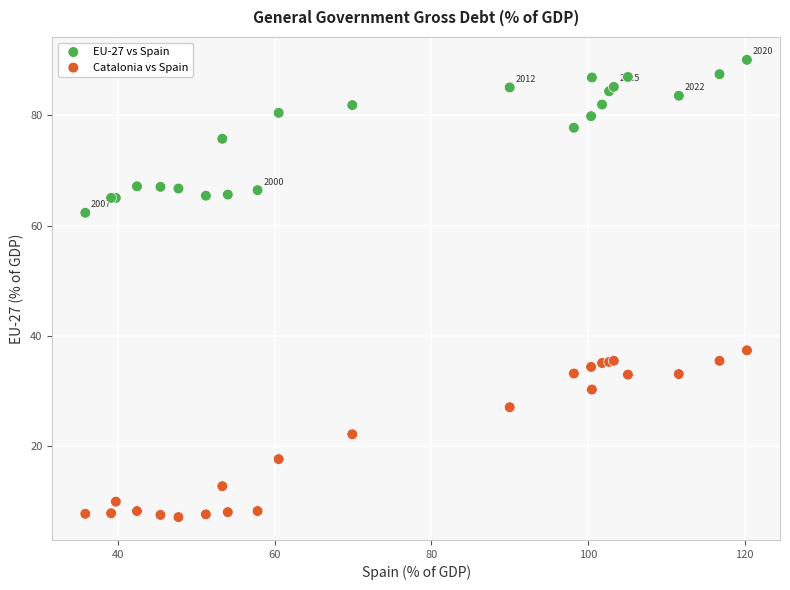

Which series has the largest Y range (max minus min)?

Catalonia vs Spain